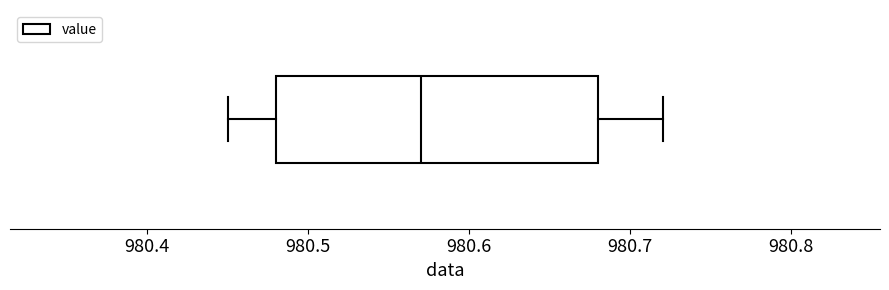

Read this box plot against the x-axis: the position of the median line, the range covered by the box, and the ends of both whiskers. The values are not printed on the chart, so give them approximately, as read against the axis.

median 980.57, box 980.48 to 980.68, whiskers 980.45 to 980.72